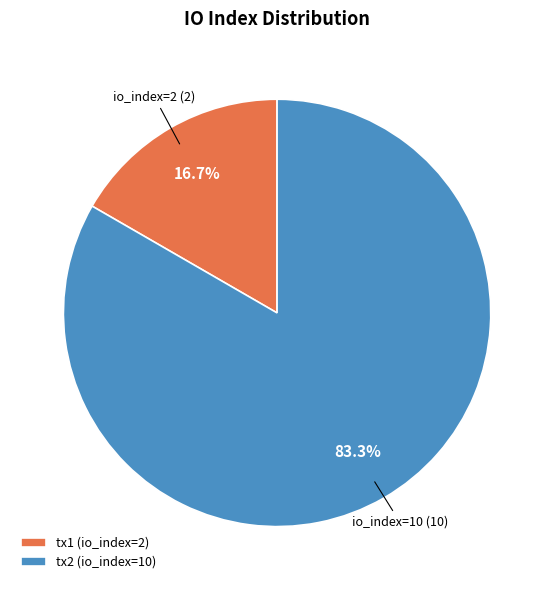

Which category has the smallest portion of the pie?

tx1 (io_index=2)